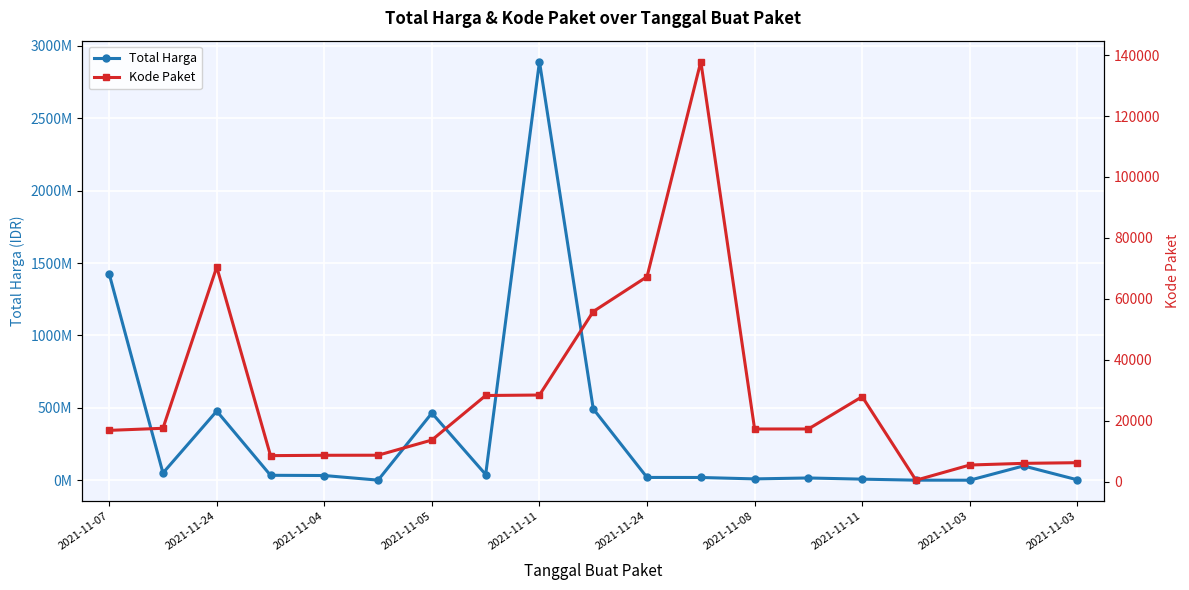

Rank the series by their average value, from lowest to highest.

Kode Paket, Total Harga